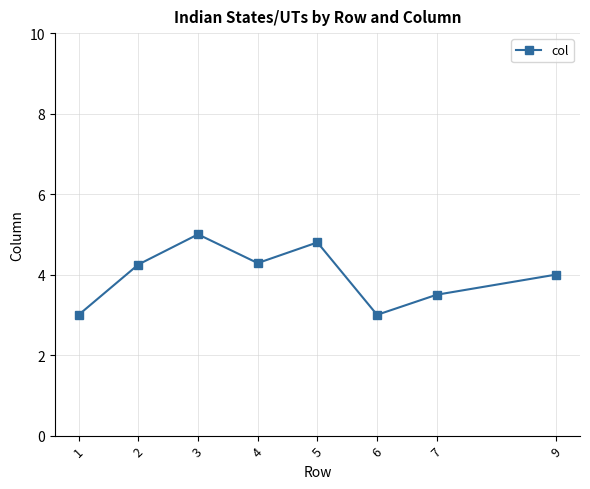

True or false: the data has more than 2 interior local peaks.

False